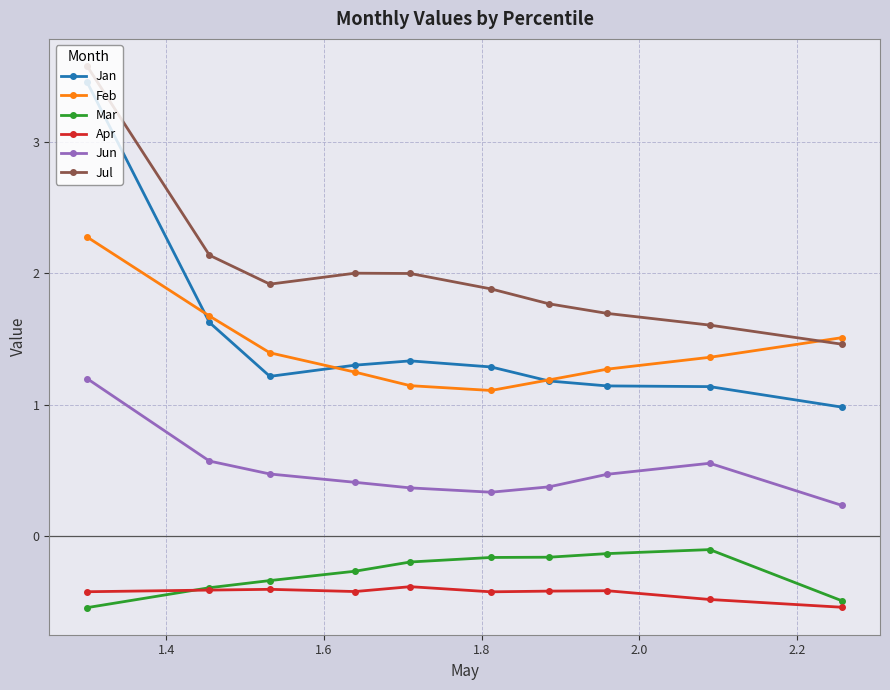

Which series has the largest total across all categories?

Jul